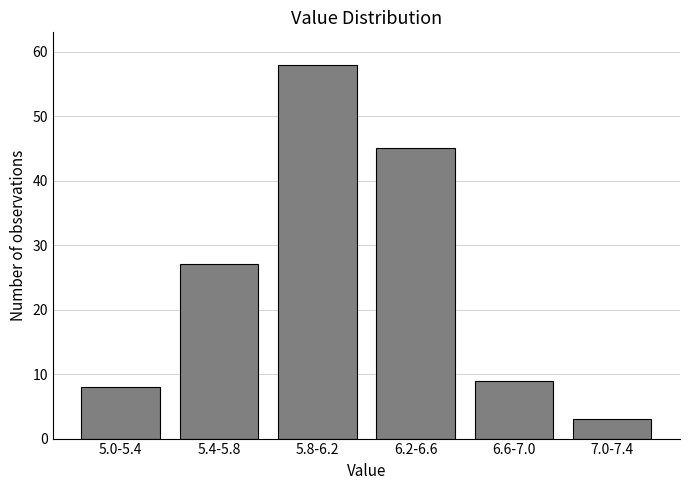

Reading left to right, extract all data points from this chart.

5.0-5.4=8	5.4-5.8=27	5.8-6.2=58	6.2-6.6=45	6.6-7.0=9	7.0-7.4=3